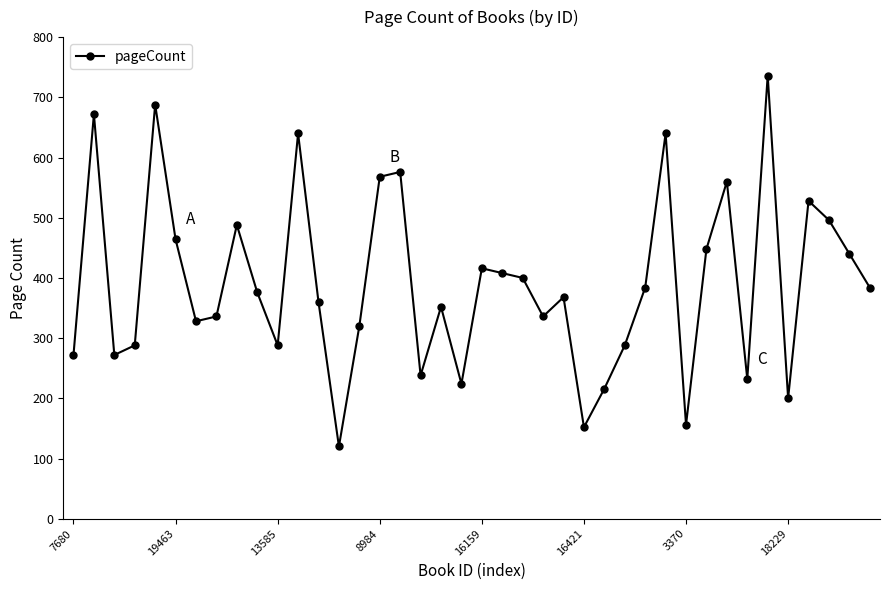

What is the value of the 40th point from the left?

384